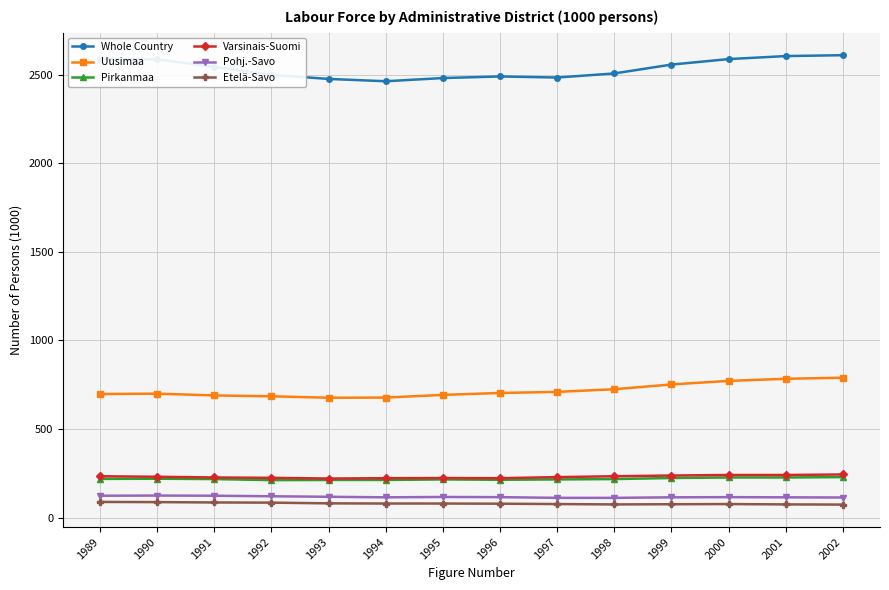

What is the value of the Whole Country point at the 11th from the left?

2557